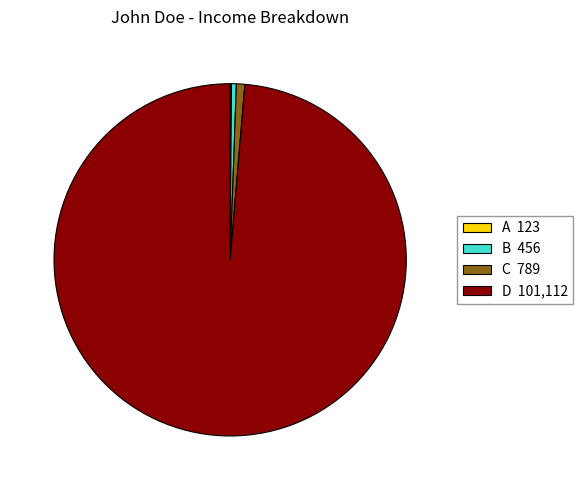

Does any single category account for the majority?

Yes